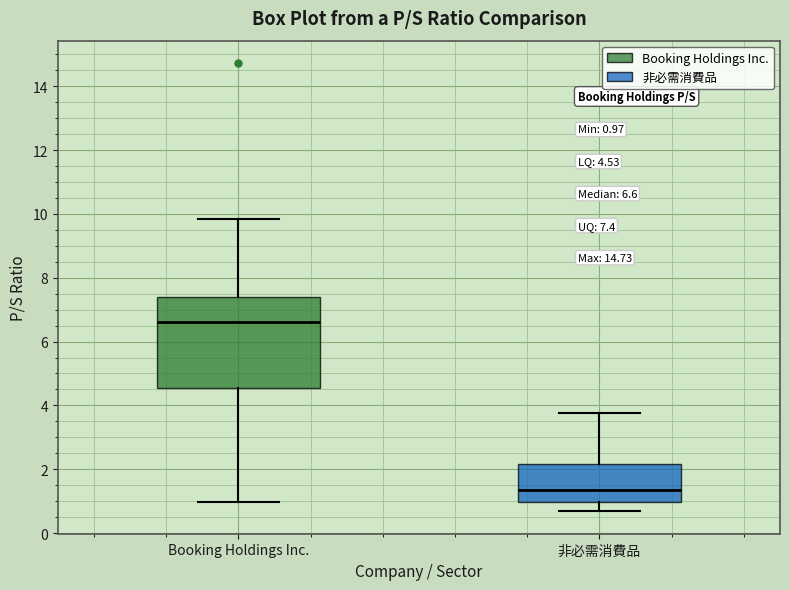

Which box is the tallest, from its lower edge to its upper edge?

Booking Holdings Inc.